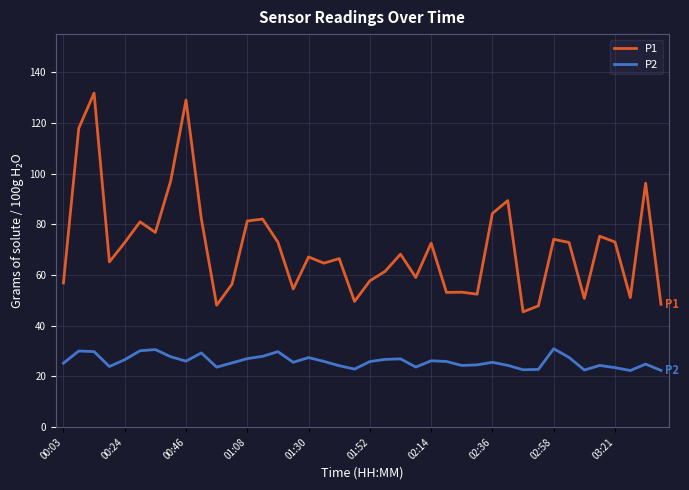

Is this an area chart (filled region under the line)?

No